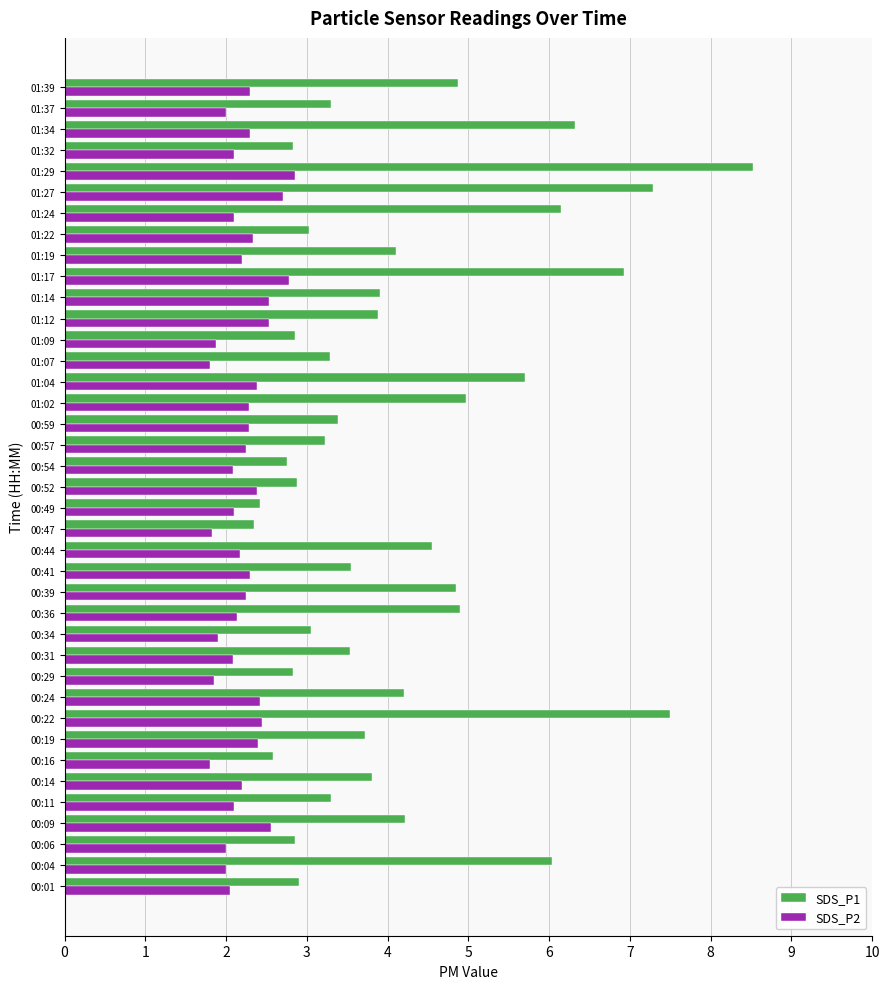

The SDS_P2 series shows 2.9 at 00:01. True or false?

False